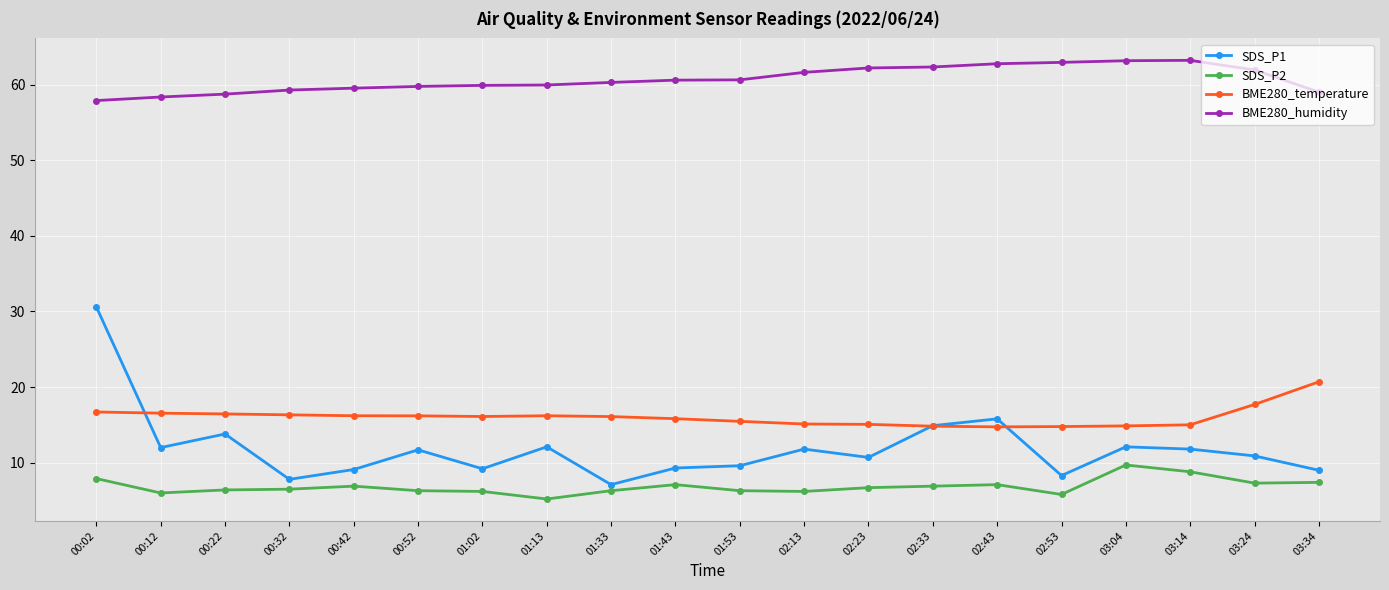

What is the sum of all SDS_P1 values?

237.6